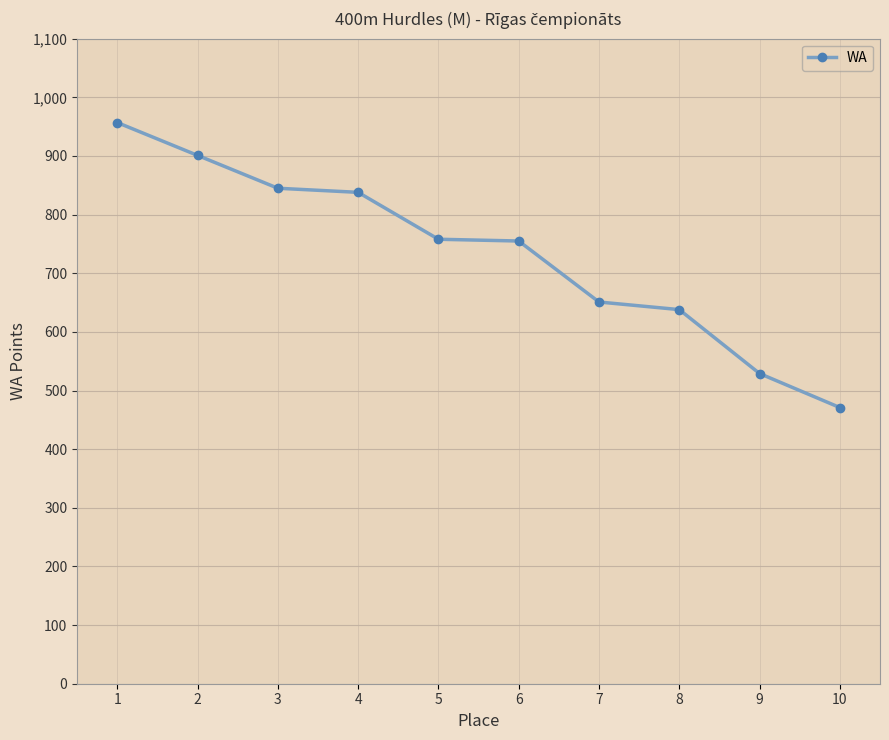

What is the maximum value shown in the chart?

957